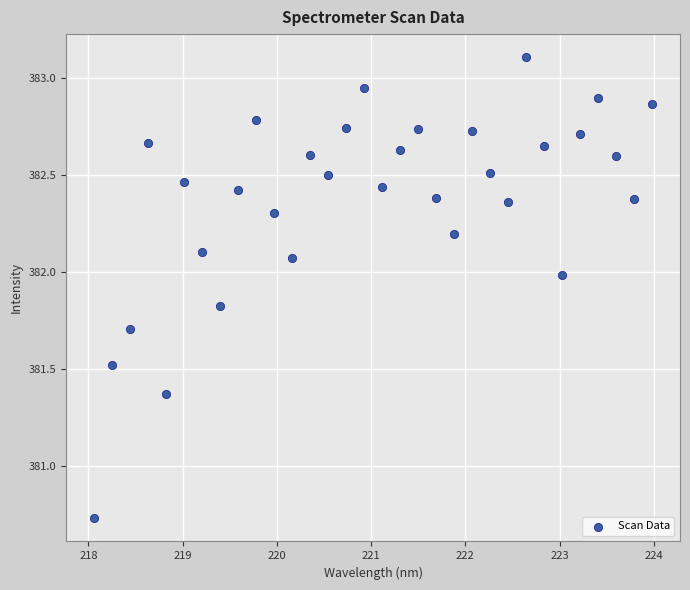

What is the range of X values (max minus min)?

5.9